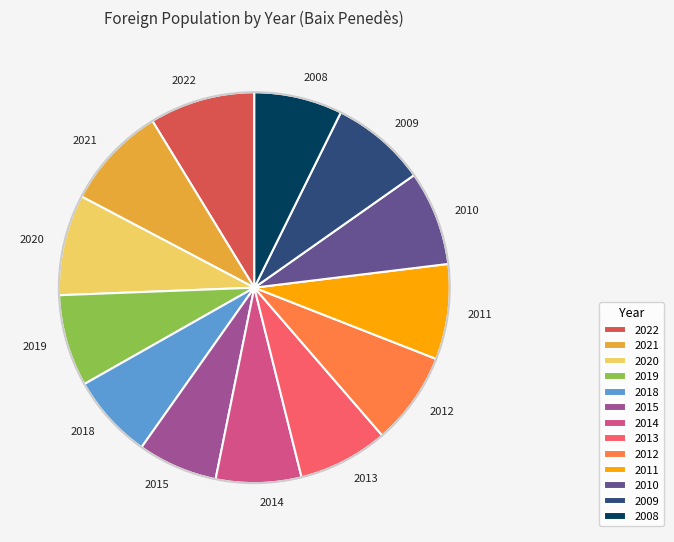

What is the ratio of the value at 2008 to the value at 2009?

0.9